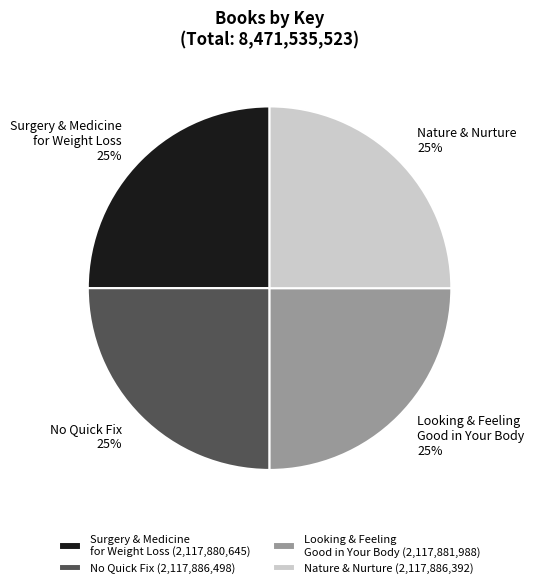

Approximately how many times larger is the value at Nature & Nurture compared to Surgery & Medicine for Weight Loss?

1.0